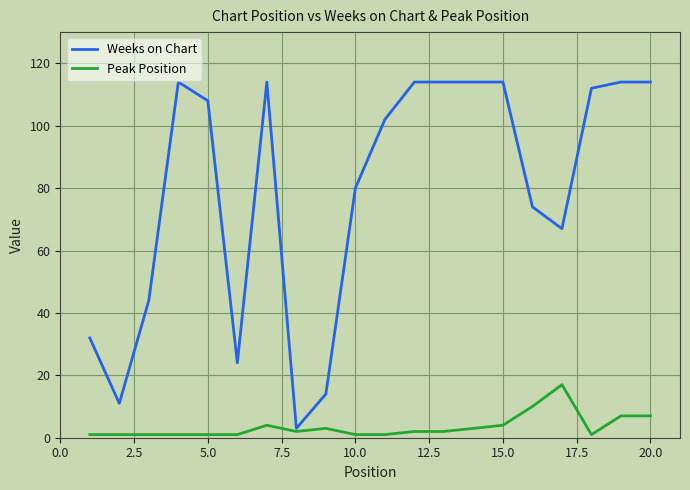

True or false: Peak Position has more than 0 points higher than both neighbors.

True